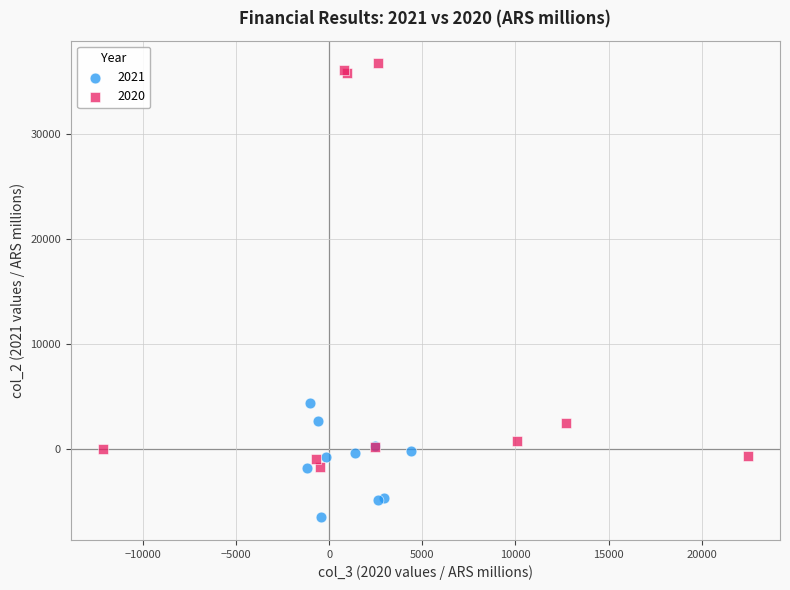

Which series has the largest Y range (max minus min)?

2020